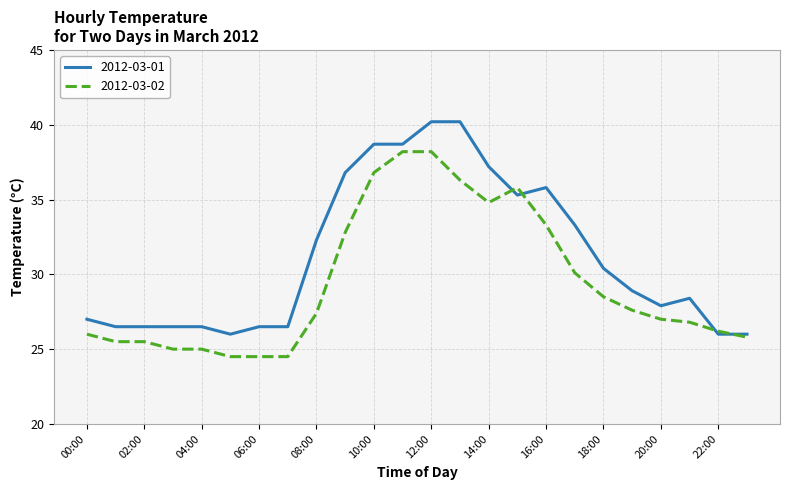

Which series has the largest total across all categories?

2012-03-01